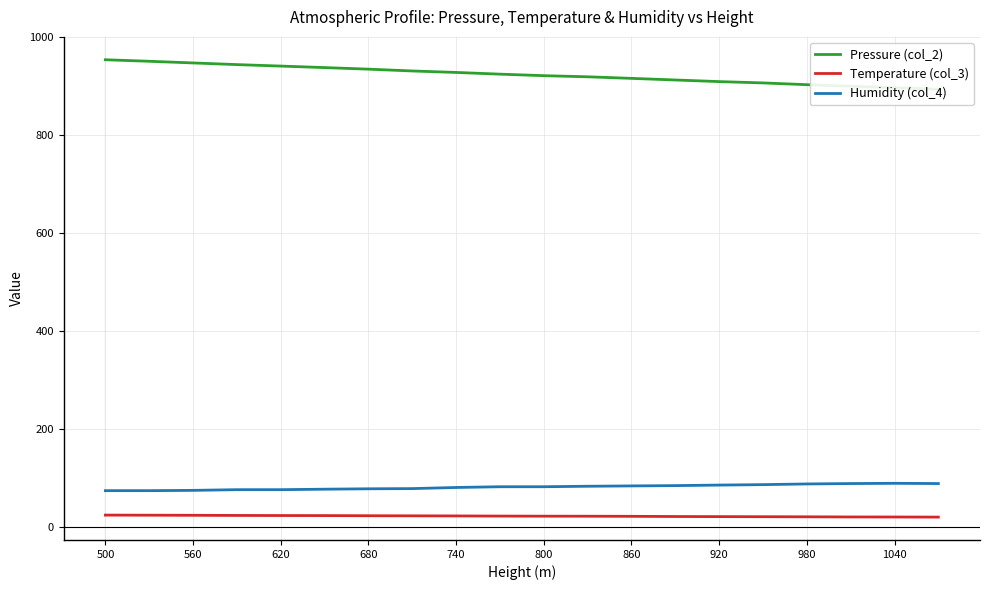

What is the lowest value of the Humidity (col_4) series?

74.0